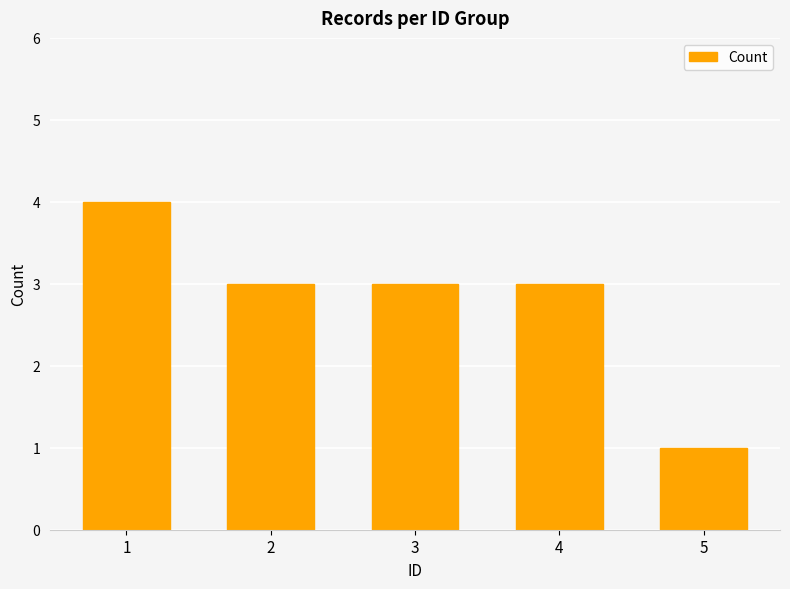

What is the value of the 2nd bar from the left?

3